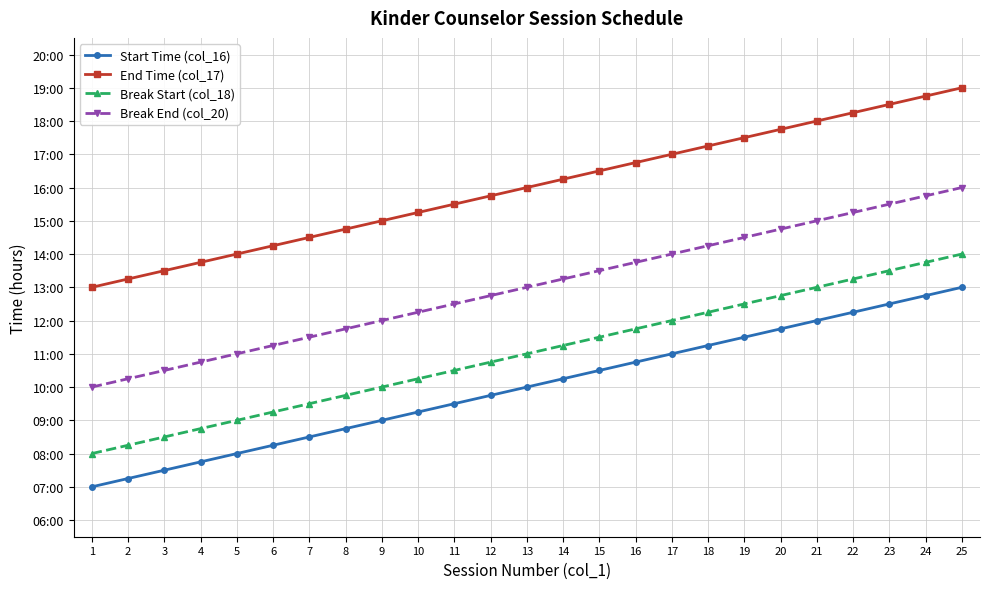

At how many categories does at least one series exceed 10?

25